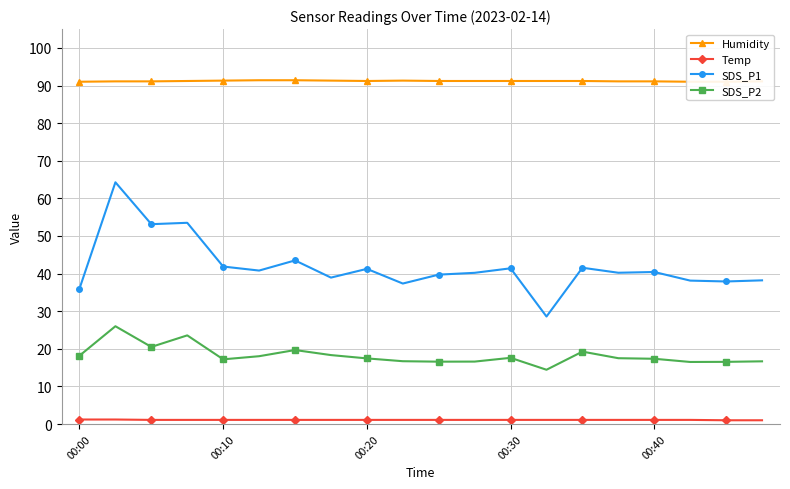

True or false: Temp has more than 2 points higher than both neighbors.

False